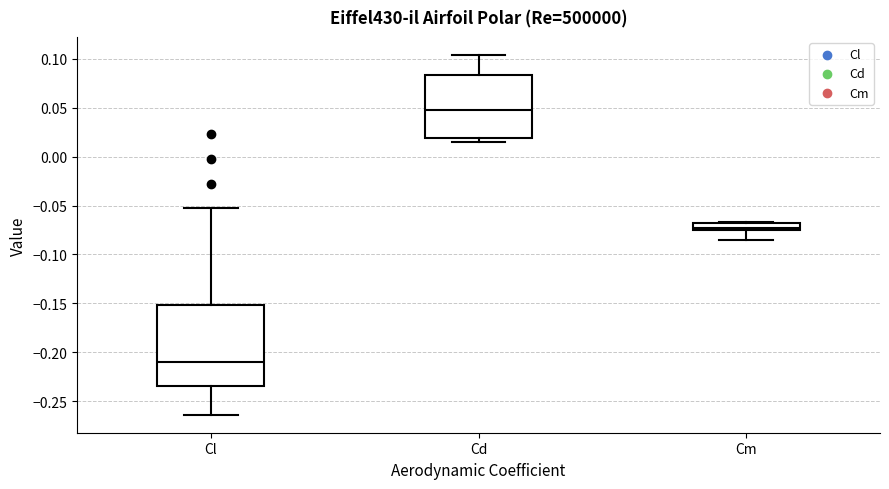

Reading left to right, transcribe this box plot: for each box, give where its median line is, the range the box spans, and where its two whiskers end, as read against the y-axis. The values are not printed on the chart, so give them approximately, as read against the axis.

Cl: median -0.210, box -0.235 to -0.150, whiskers -0.265 to -0.055
Cd: median 0.050, box 0.020 to 0.085, whiskers 0.015 to 0.105
Cm: median -0.075 (just above the box's lower edge), box -0.075 to -0.070, whiskers -0.085 to -0.065